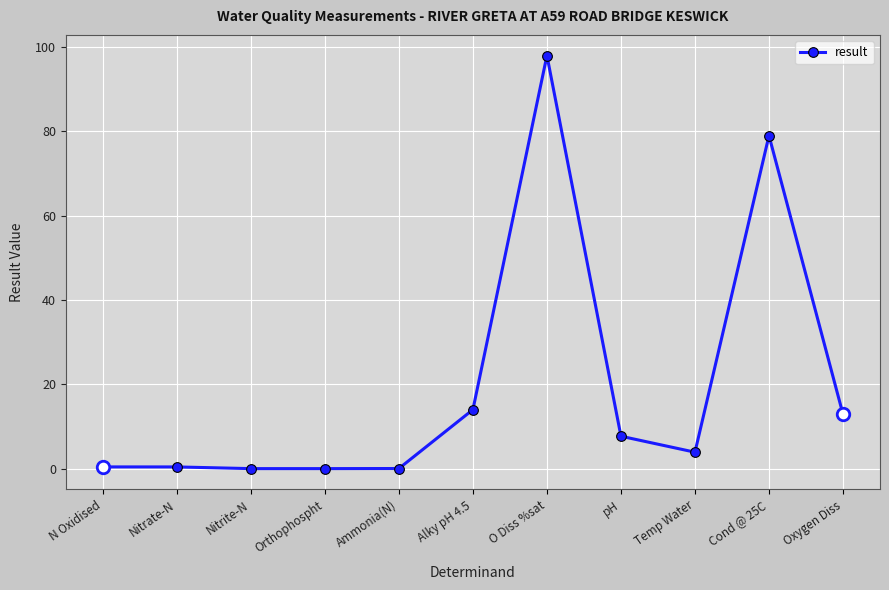

True or false: the data has more than 0 interior local peaks.

True